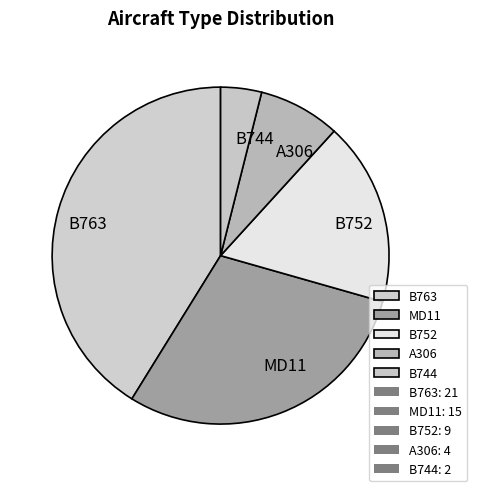

Rank the categories by value from highest to lowest.

B763, MD11, B752, A306, B744